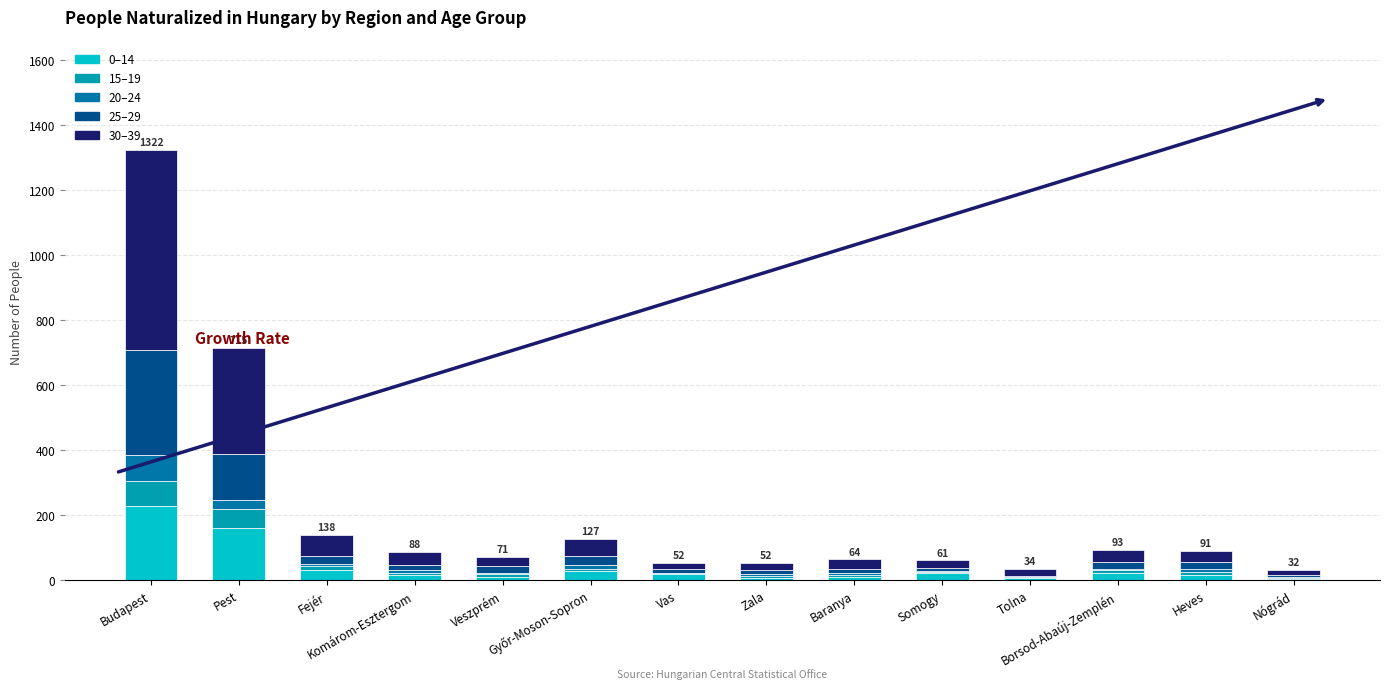

Is it true that 25–29 equals 67 at Pest?

False